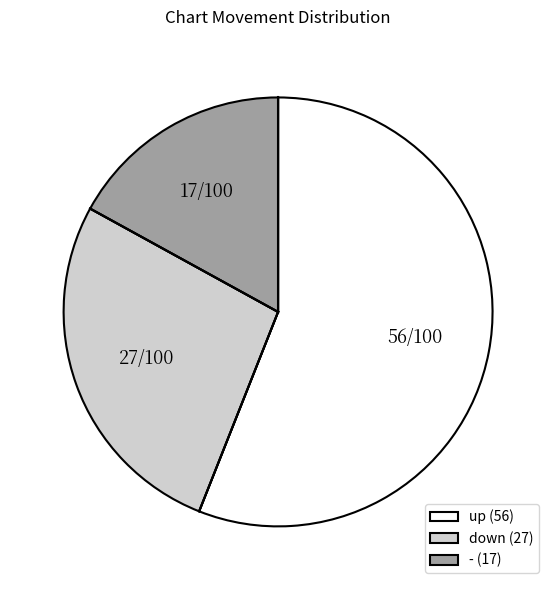

What is the ratio of the value at - (17) to the value at down (27)?

0.6